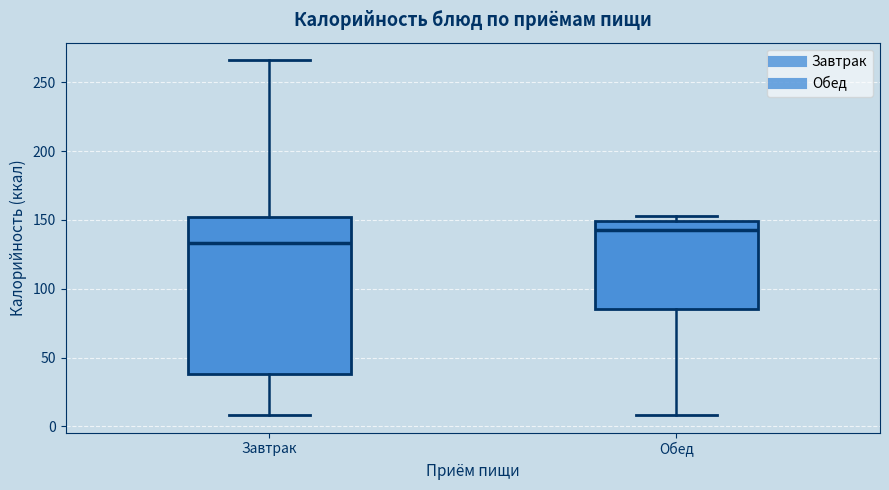

Reading left to right, read every box against the y-axis: the position of its median line, the range the box covers, and the ends of its whiskers. The values are not printed on the chart, so give them approximately, as read against the axis.

Завтрак: median 135, box 40 to 150, whiskers 10 to 265
Обед: median 145, box 85 to 150, whiskers 10 to 155